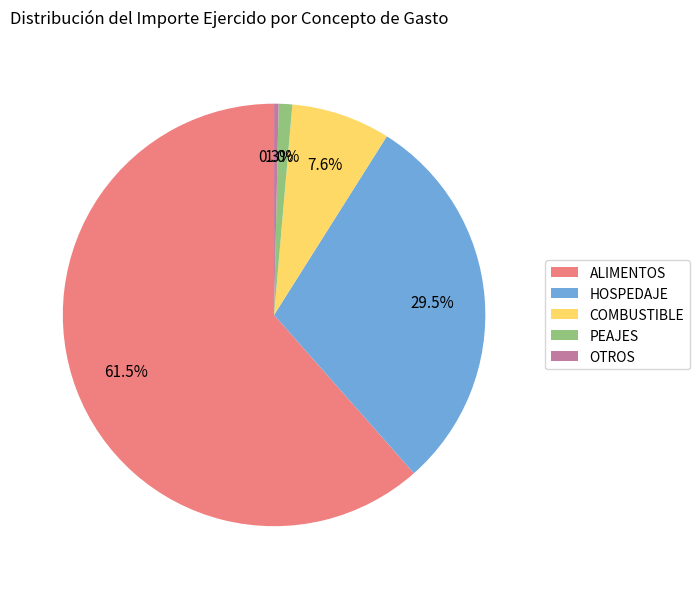

To the nearest percent, what is the difference between the COMBUSTIBLE and OTROS slice percentages?

7%